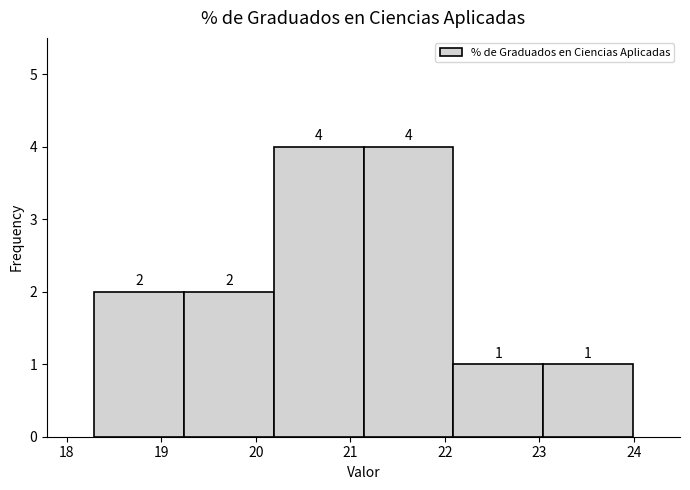

Reading left to right, transcribe this chart: for each bar, give the range it covers on the x-axis and its height. The bar edges are not printed on the chart, so give them approximately, as read against the axis.

18.29 to 19.24: 2
19.24 to 20.19: 2
20.19 to 21.14: 4
21.14 to 22.09: 4
22.09 to 23.04: 1
23.04 to 23.99: 1